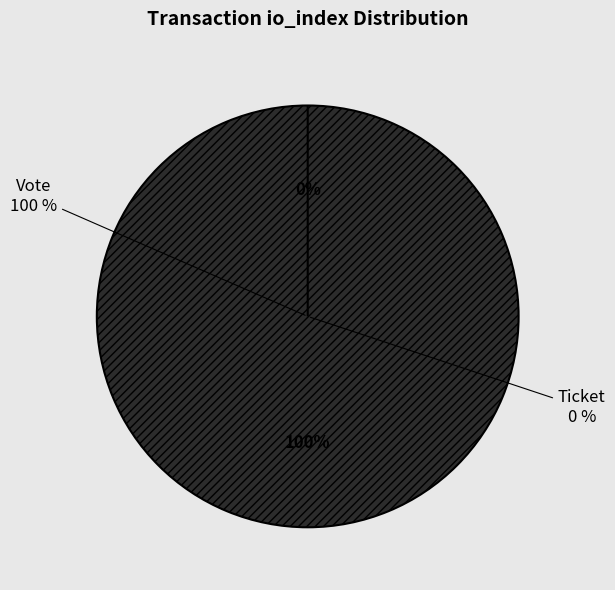

What is the total percentage of Vote (io_index=1) and Ticket (io_index=0)?

100.0%